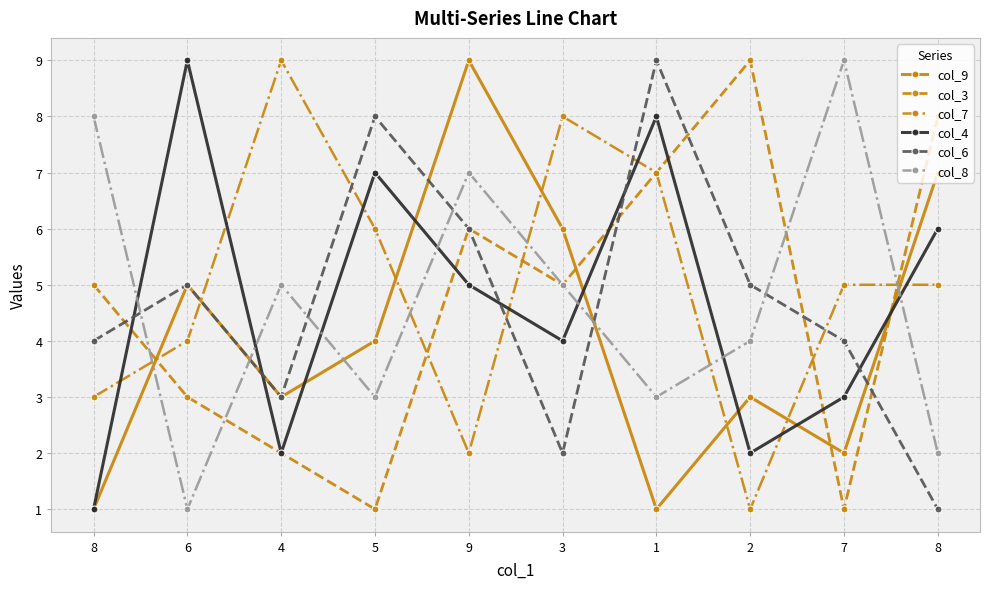

Count the number of data series in this chart.

6